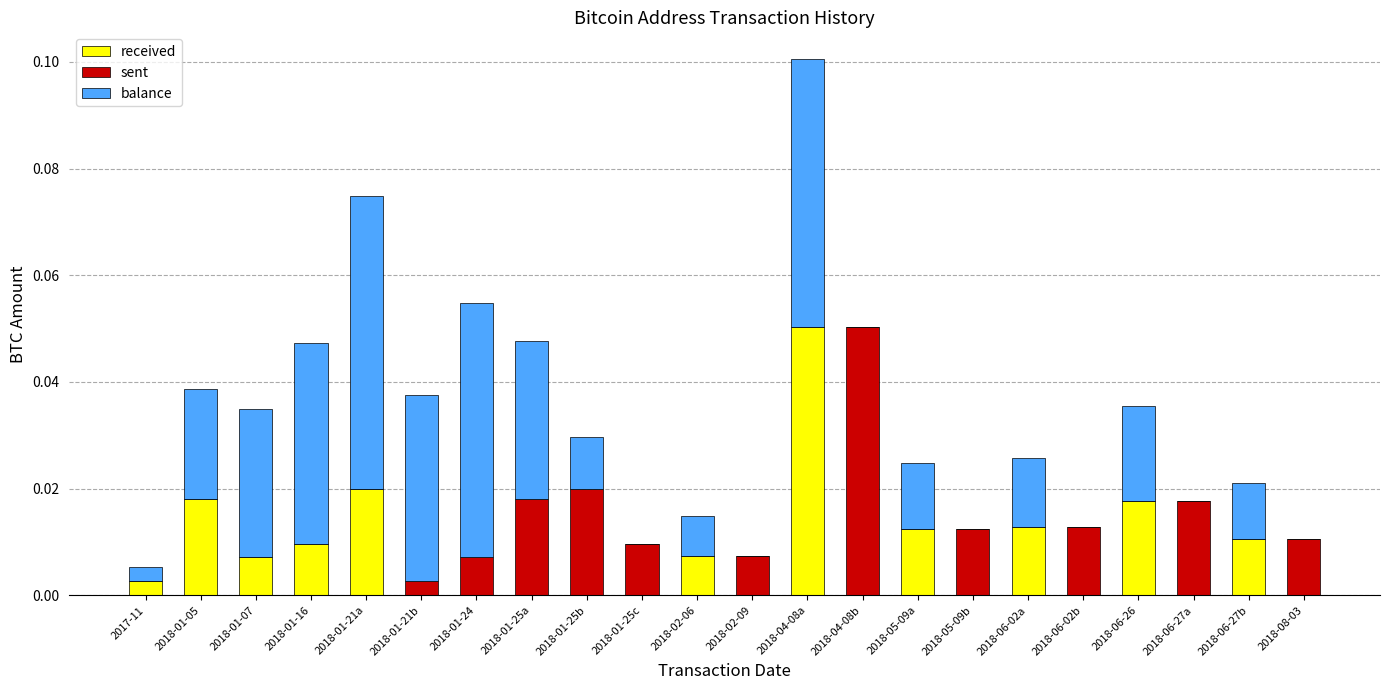

The value of received at 2018-06-02a is 0.0. True or false?

True